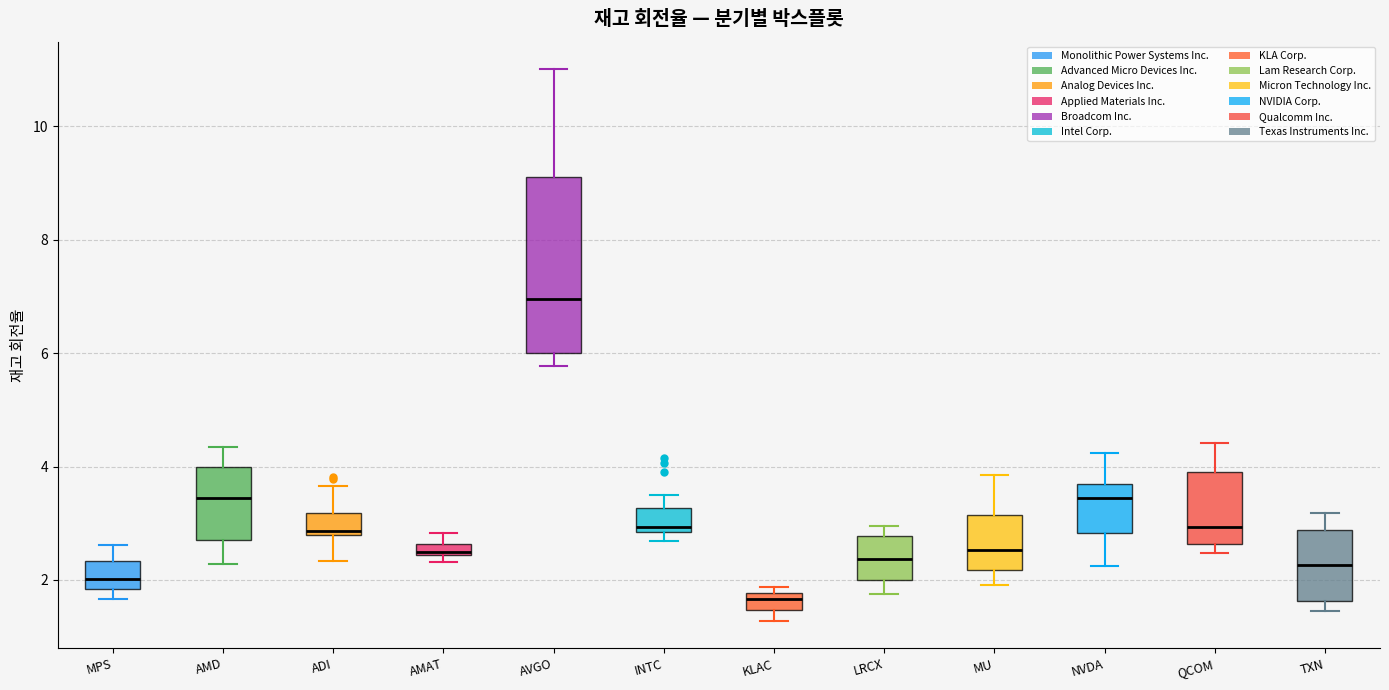

Which box is the tallest, from its lower edge to its upper edge?

AVGO